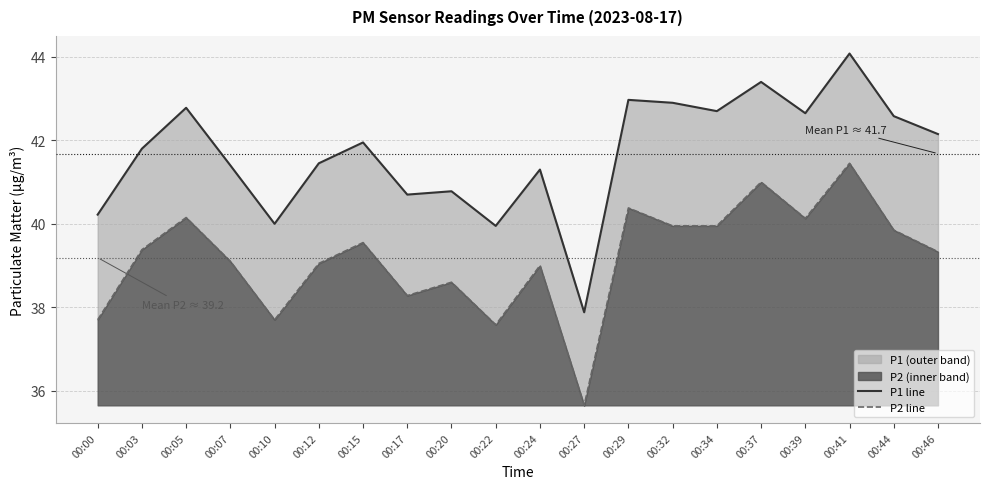

Reading left to right, transcribe all the data shown in this chart.

P1 line: 40.2	41.8	42.8	41.4	40.0	41.5	42.0	40.7	40.8	40.0	41.3	37.9	43.0	42.9	42.7	43.4	42.6	44.1	42.6	42.1
P2 line: 37.7	39.4	40.1	39.1	37.7	39.0	39.5	38.3	38.6	37.6	39.0	35.6	40.4	40.0	40.0	41.0	40.1	41.5	39.9	39.3